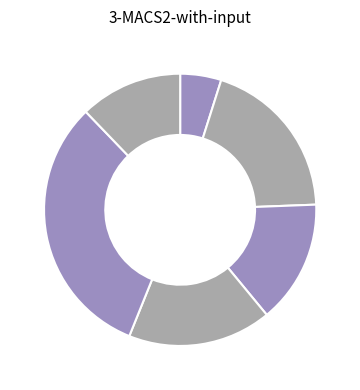

Does any single category account for the majority?

No